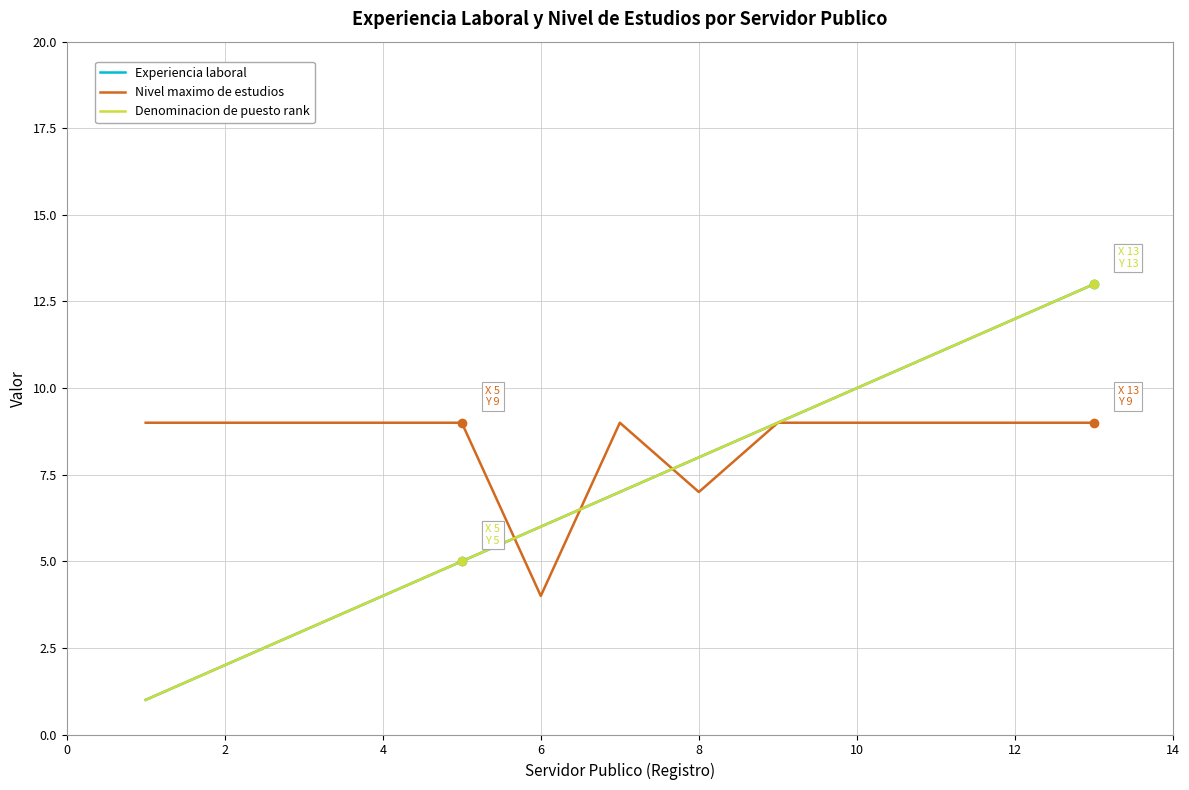

Does the chart display data point markers on the line(s)?

No